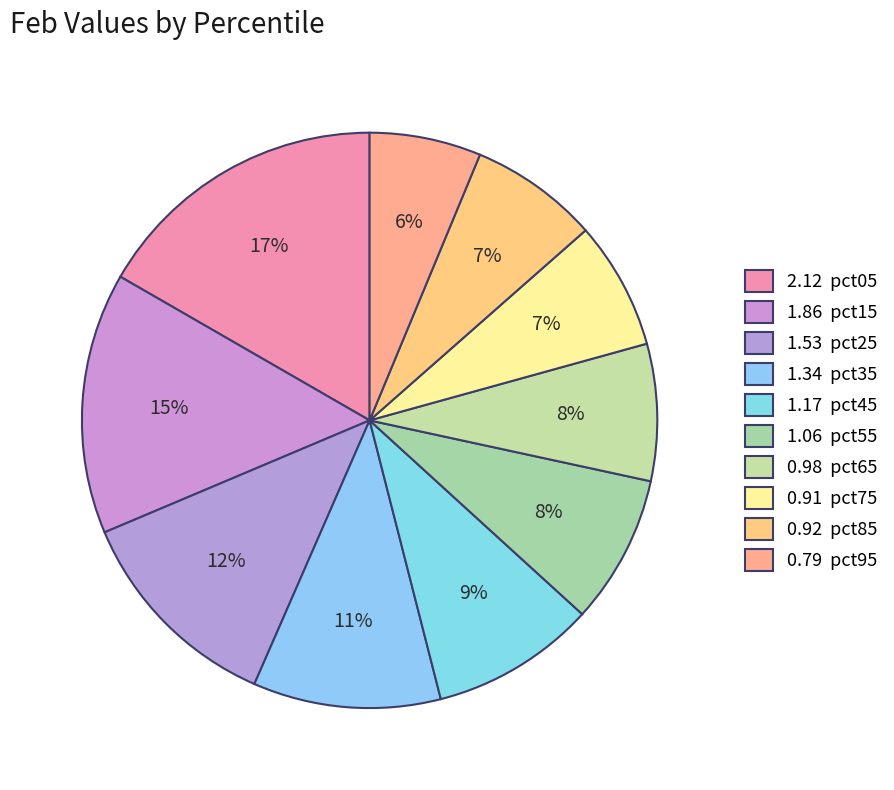

How many segments does this pie chart have?

10